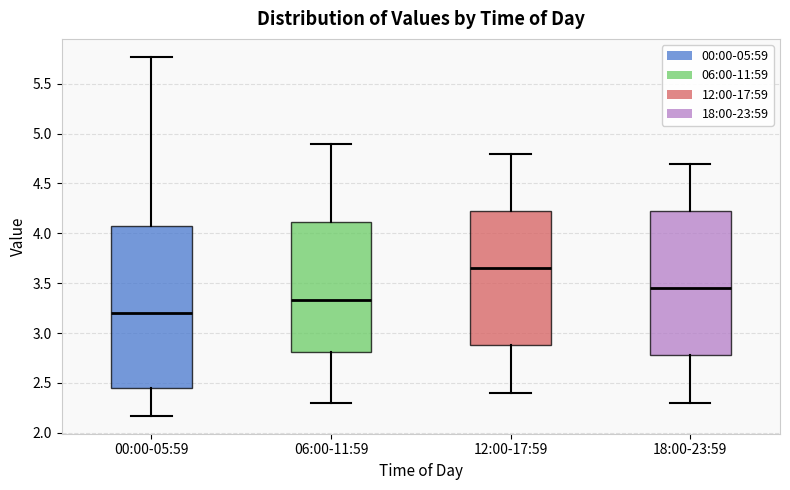

Which box is the tallest, from its lower edge to its upper edge?

00:00-05:59